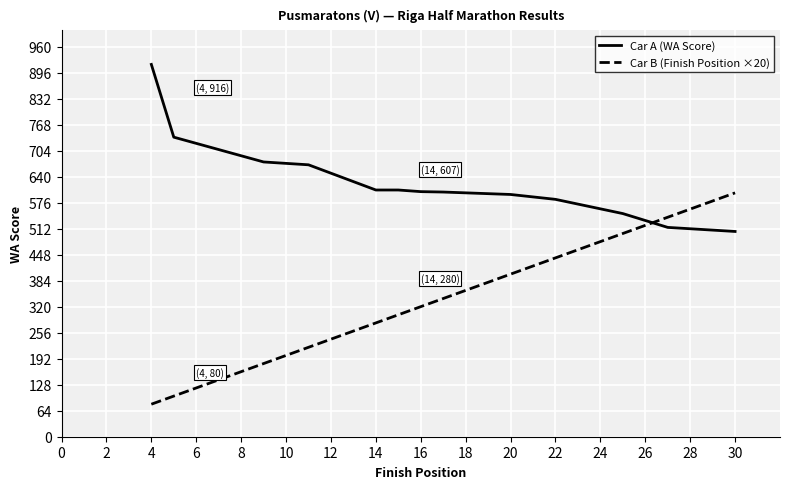

Which series ends up on top after the final intersection of Car A (WA Score) and Car B (Finish Position ×20)?

Car B (Finish Position ×20)